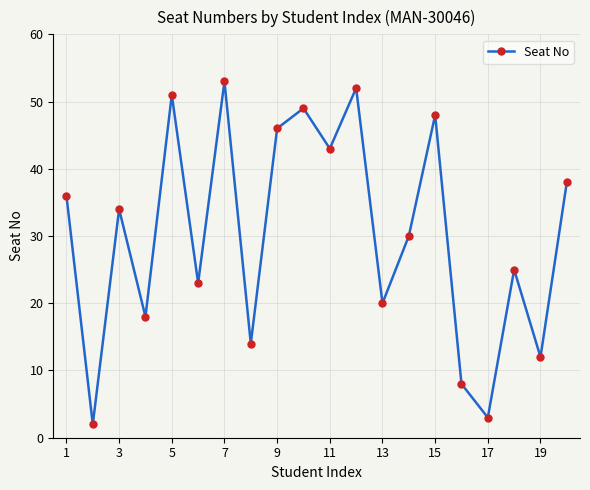

Reading left to right, what are all the values shown in this chart?

36	2	34	18	51	23	53	14	46	49	43	52	20	30	48	8	3	25	12	38